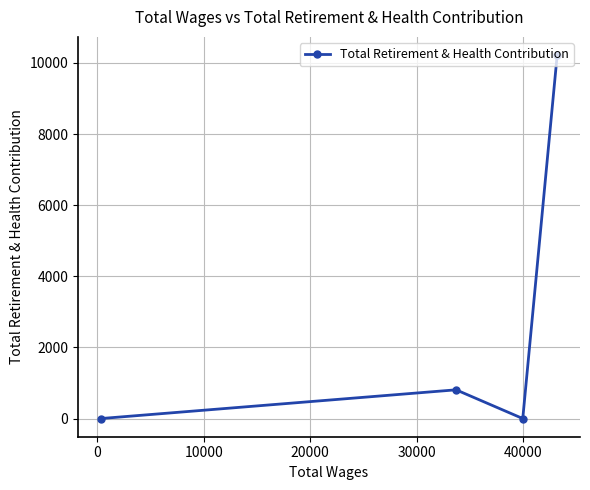

What is the difference between the maximum and second lowest values?

10222